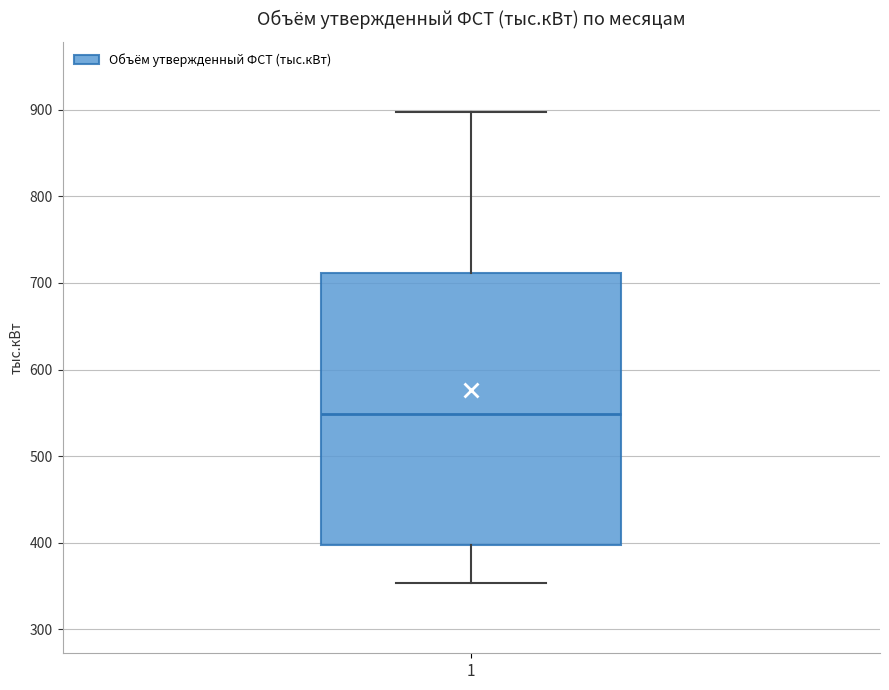

Read this box plot against the y-axis: the position of the median line, the range covered by the box, and the ends of both whiskers. The values are not printed on the chart, so give them approximately, as read against the axis.

median 550, box 400 to 710, whiskers 350 to 900